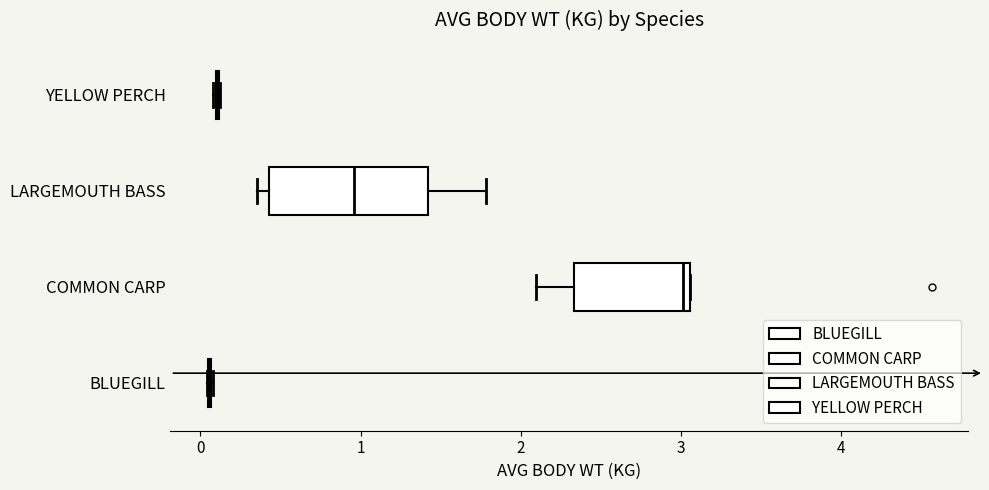

Where is the left edge of the box for COMMON CARP on the x-axis? The values are not printed on the chart, so give them approximately, as read against the axis.

2.3